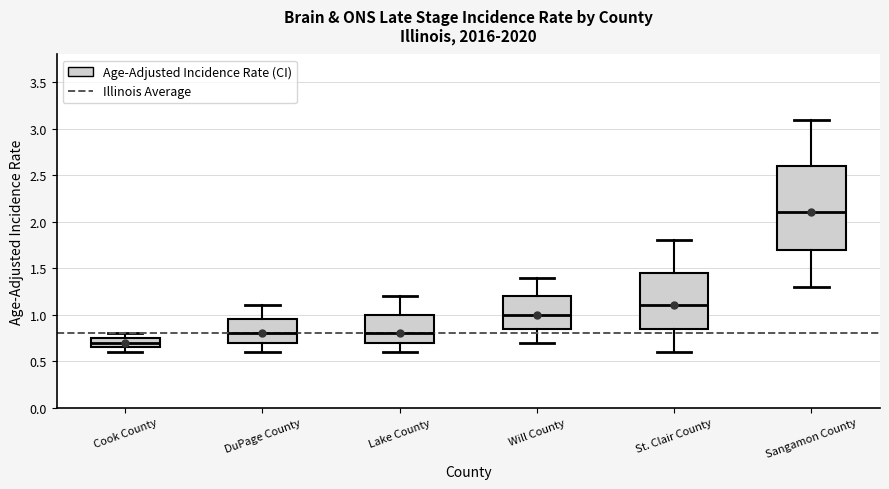

Reading left to right, read every box against the y-axis: the position of its median line, the range the box covers, and the ends of its whiskers. The values are not printed on the chart, so give them approximately, as read against the axis.

Cook County: median 0.70, box 0.65 to 0.75, whiskers 0.60 to 0.80
DuPage County: median 0.80, box 0.70 to 0.95, whiskers 0.60 to 1.10
Lake County: median 0.80, box 0.70 to 1.00, whiskers 0.60 to 1.20
Will County: median 1.00, box 0.85 to 1.20, whiskers 0.70 to 1.40
St. Clair County: median 1.10, box 0.85 to 1.45, whiskers 0.60 to 1.80
Sangamon County: median 2.10, box 1.70 to 2.60, whiskers 1.30 to 3.10